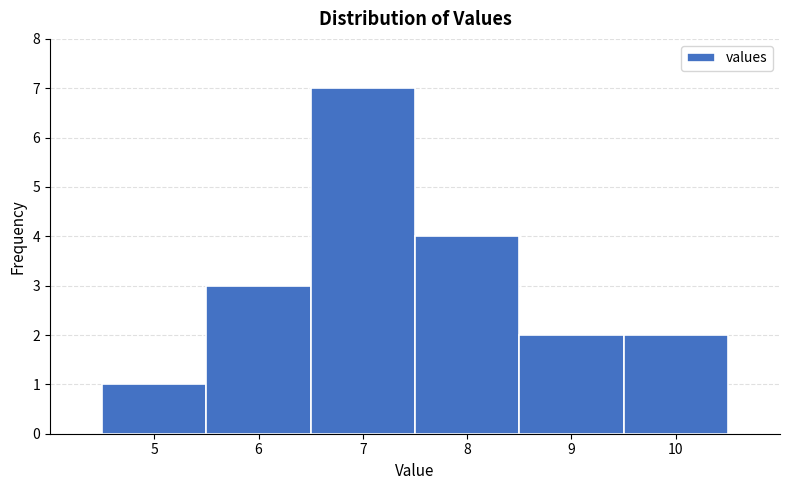

Reading left to right, list every bar in this chart as the range it spans on the x-axis followed by its height. The values are not printed on the chart, so give them approximately, as read against the axis.

4.5 to 5.5: 1
5.5 to 6.5: 3
6.5 to 7.5: 7
7.5 to 8.5: 4
8.5 to 9.5: 2
9.5 to 10.5: 2